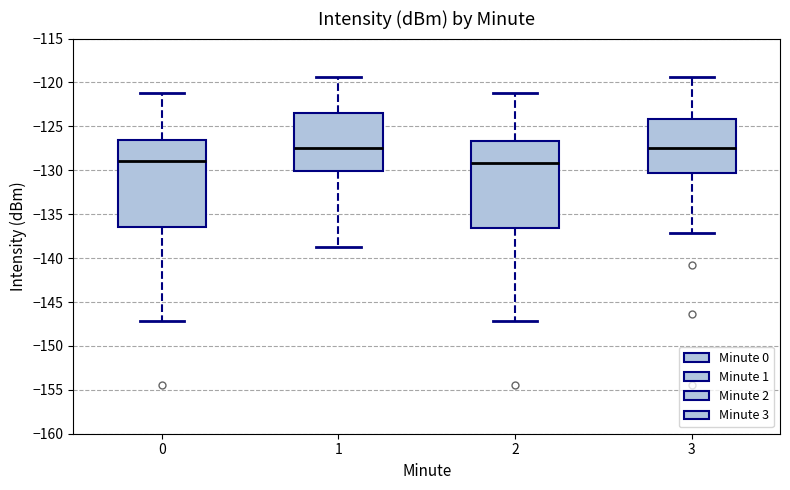

Where is the upper edge of the box at x = 1 on the y-axis? The values are not printed on the chart, so give them approximately, as read against the axis.

-123.5